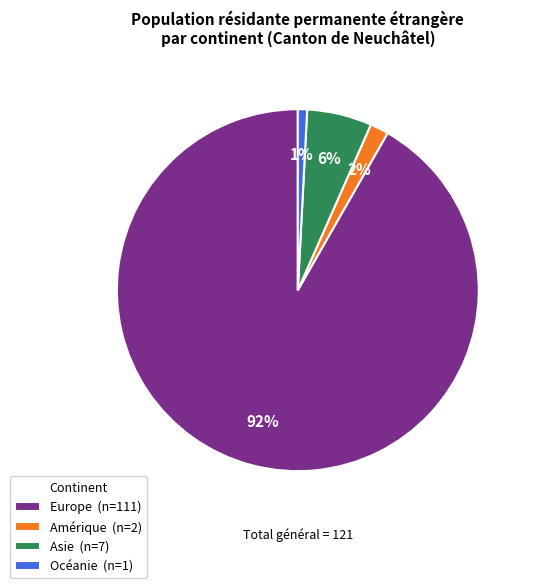

What is the majority slice?

Europe